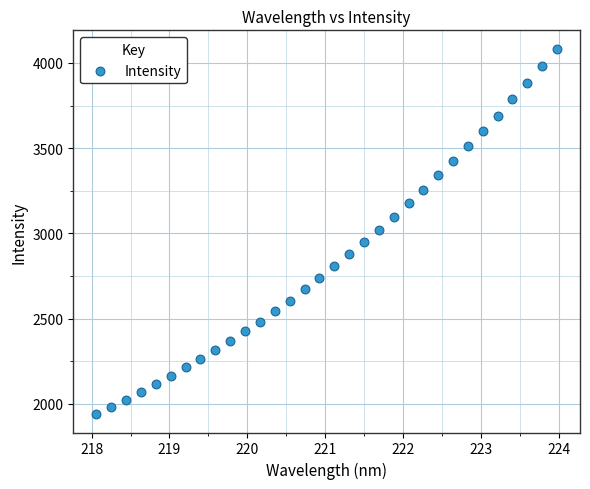

What is the range of Y values (max minus min)?

2144.9